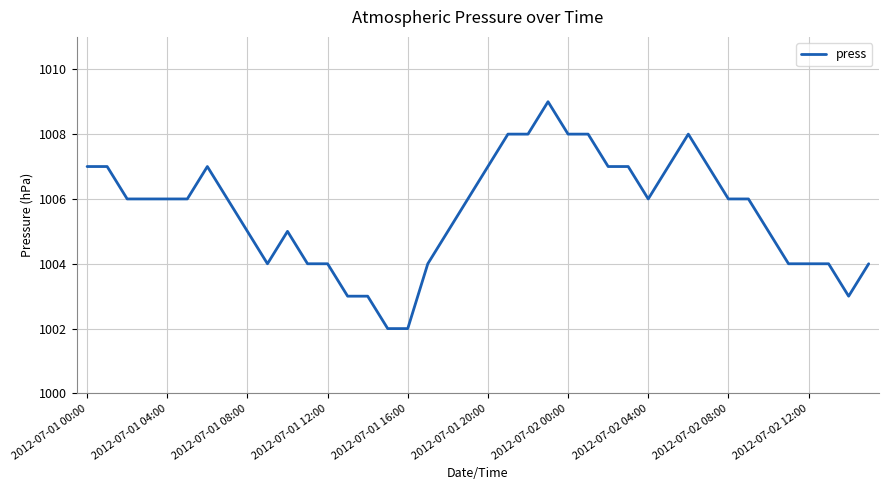

What is the difference between the maximum and minimum values?

7